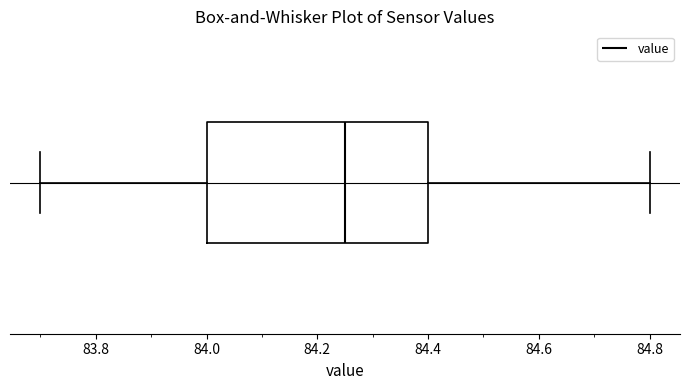

Where is the left edge of the box on the x-axis? The values are not printed on the chart, so give them approximately, as read against the axis.

84.00